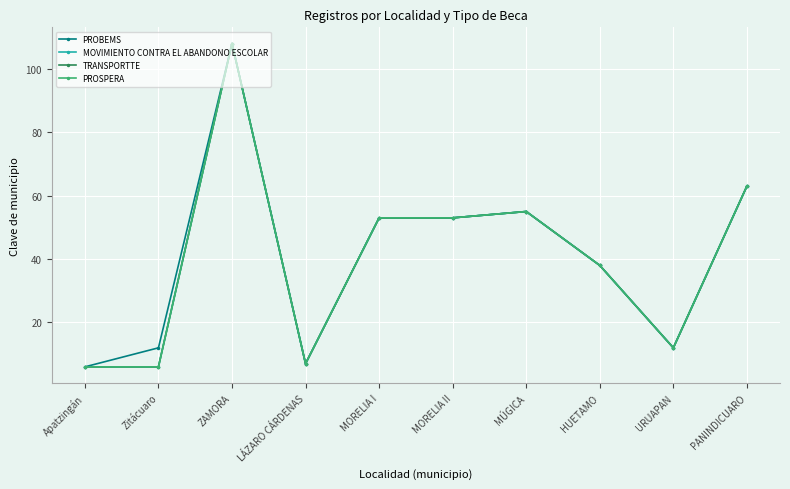

At which category is the sum across all series the highest?

ZAMORA